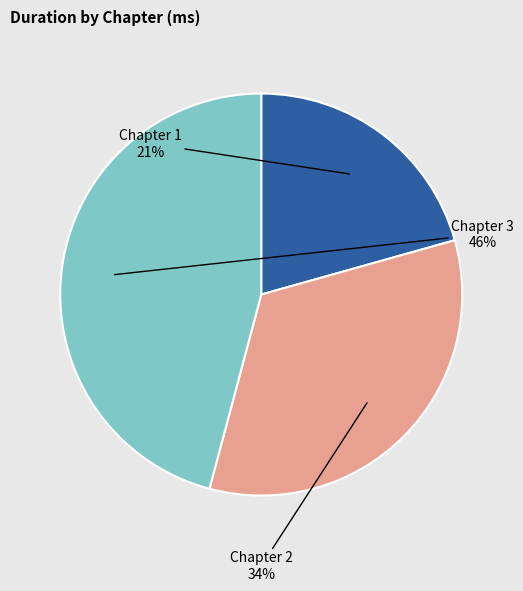

Between Chapter 3 and Chapter 1, which is larger?

Chapter 3